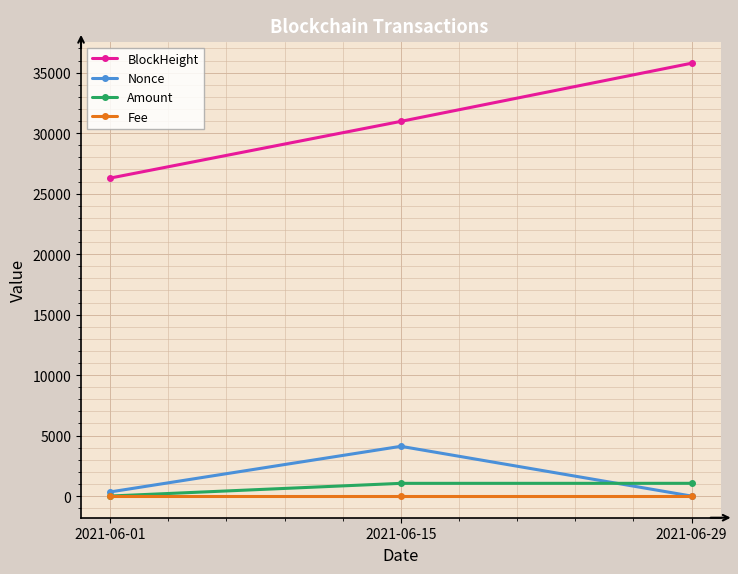

Which series changed the most between 2021-06-01 and 2021-06-15?

BlockHeight